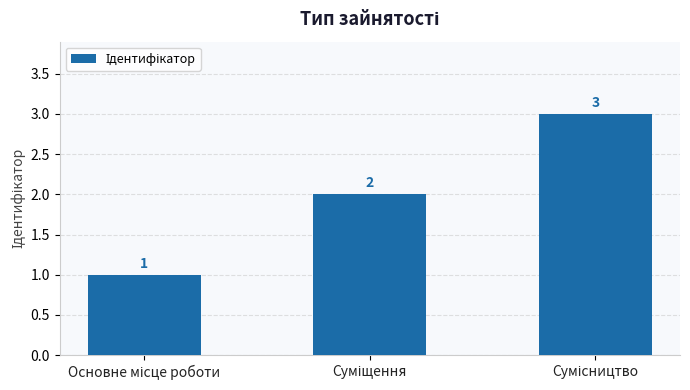

What is the value of the 2nd bar from the left?

2